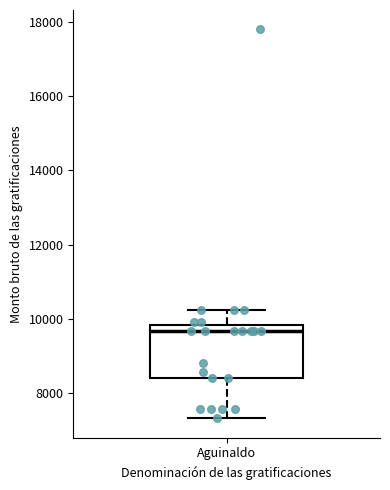

Transcribe this box plot: give where the median line is, the range the box spans, and where the two whiskers end, as read against the y-axis. The values are not printed on the chart, so give them approximately, as read against the axis.

median 9600, box 8400 to 9800, whiskers 7400 to 10200